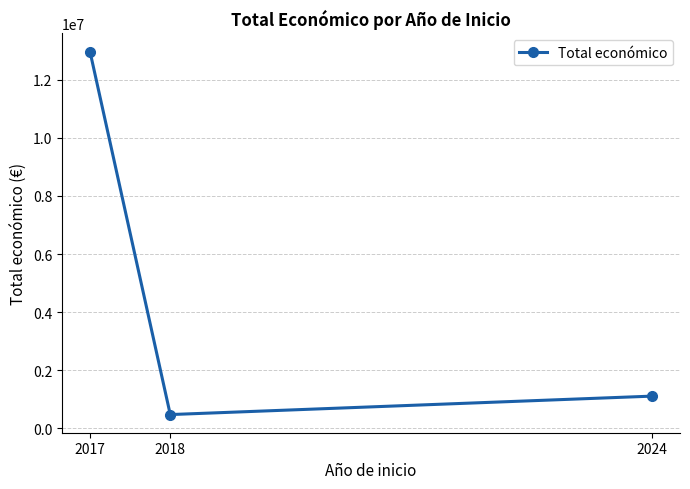

How many lines are shown in the chart?

1